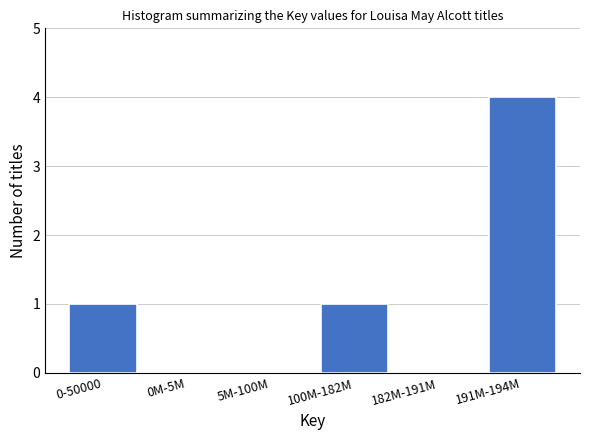

Reading left to right, list all the values displayed in this chart.

0-50000=1	0M-5M=0	5M-100M=0	100M-182M=1	182M-191M=0	191M-194M=4